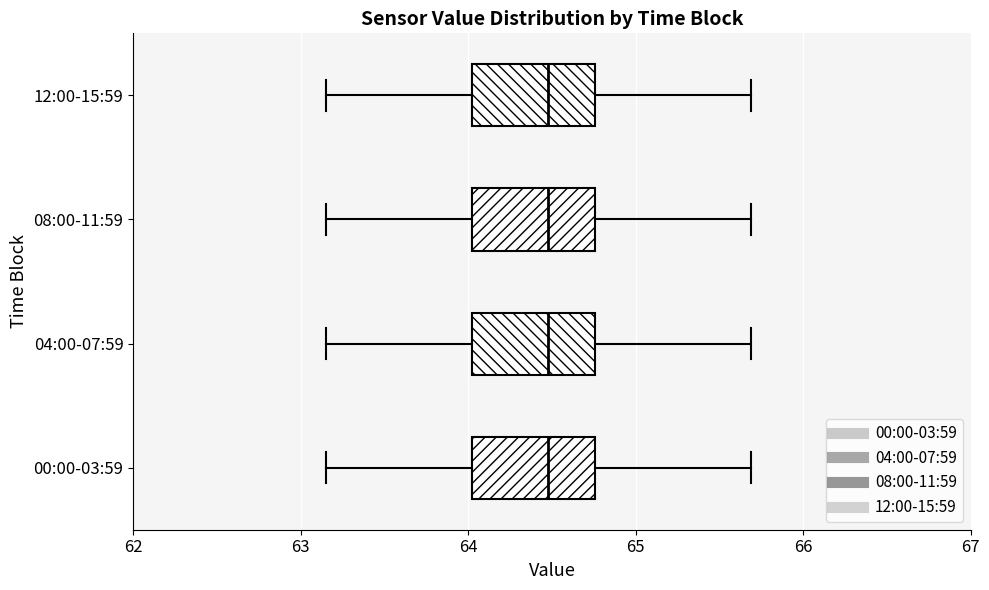

Reading bottom to top, read every box against the x-axis: the position of its median line, the range the box covers, and the ends of its whiskers. The values are not printed on the chart, so give them approximately, as read against the axis.

00:00-03:59: median 64.5, box 64.0 to 64.8, whiskers 63.2 to 65.7
04:00-07:59: median 64.5, box 64.0 to 64.8, whiskers 63.2 to 65.7
08:00-11:59: median 64.5, box 64.0 to 64.8, whiskers 63.2 to 65.7
12:00-15:59: median 64.5, box 64.0 to 64.8, whiskers 63.2 to 65.7